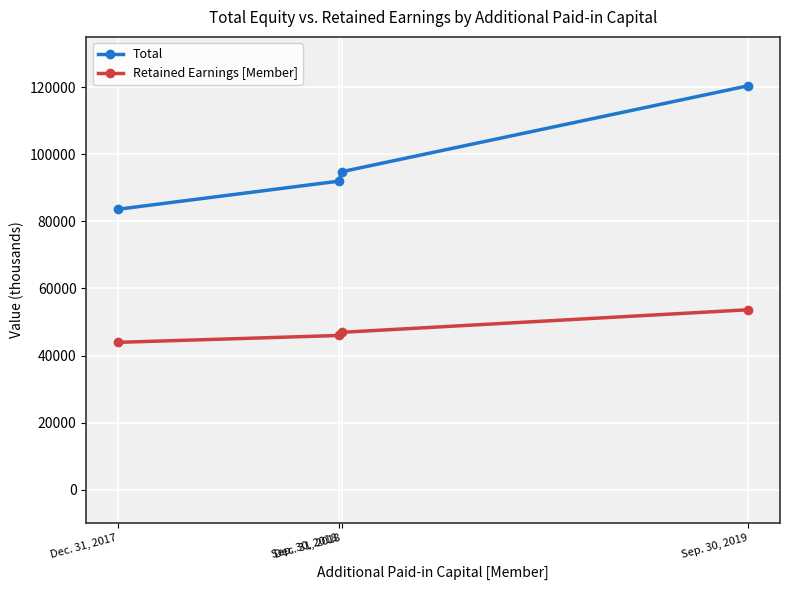

What is the label of the 2nd point from the right?

Dec. 31, 2018